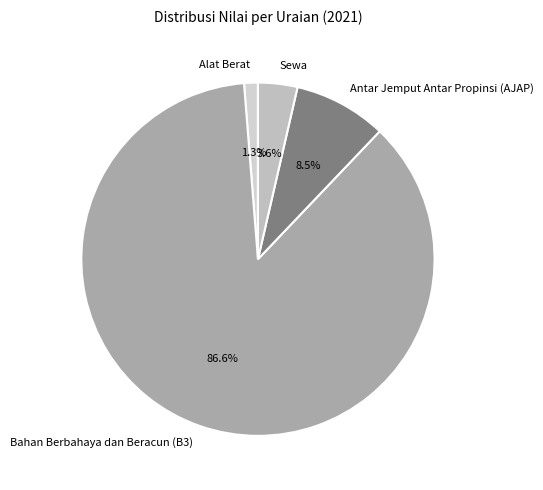

How much of the chart is everything except Alat Berat?

98.7%